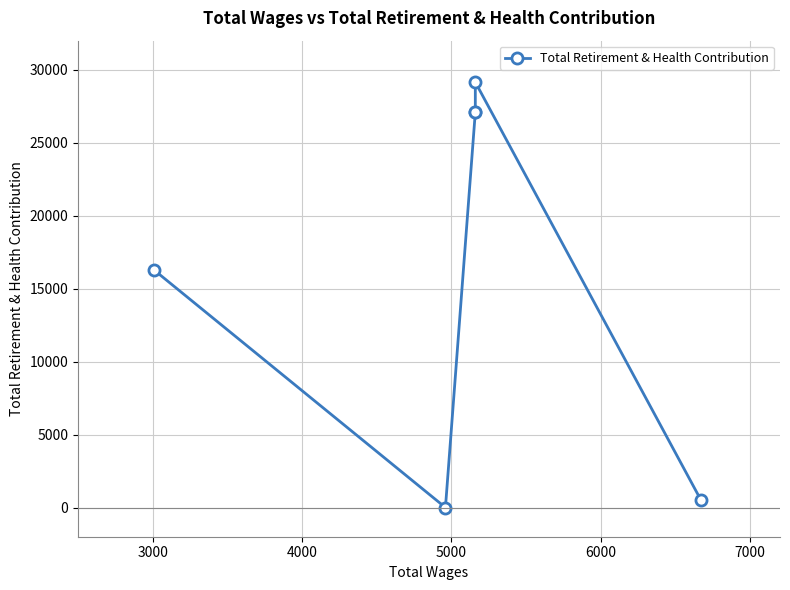

What is the value of the 4th point from the left?

27100